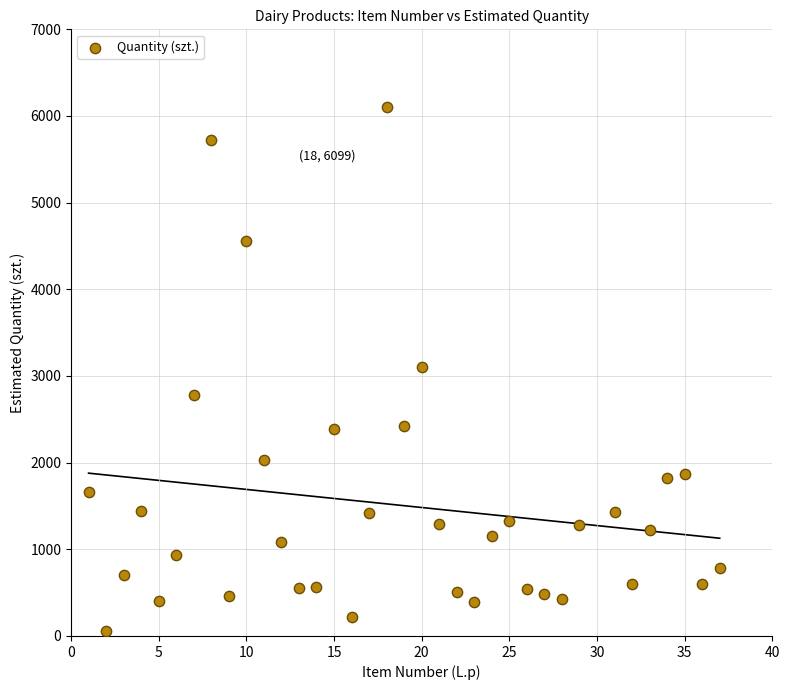

What is the range of X values (max minus min)?

36